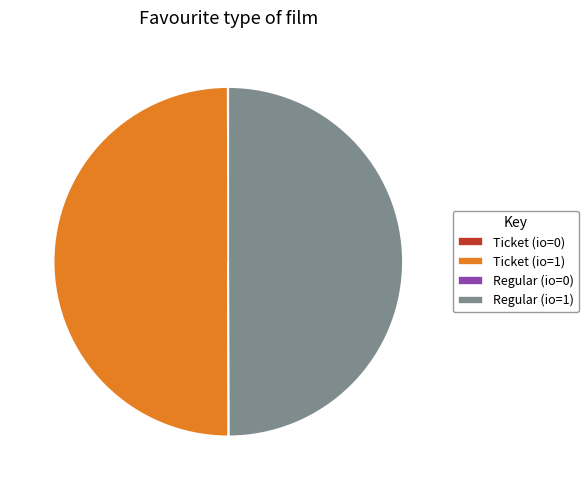

The Ticket (io=1) slice represents 42% of the pie. True or false?

False